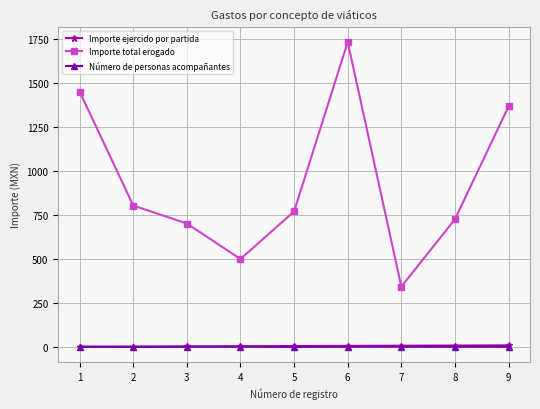

True or false: Importe total erogado and Número de personas acompañantes cross at least once.

False